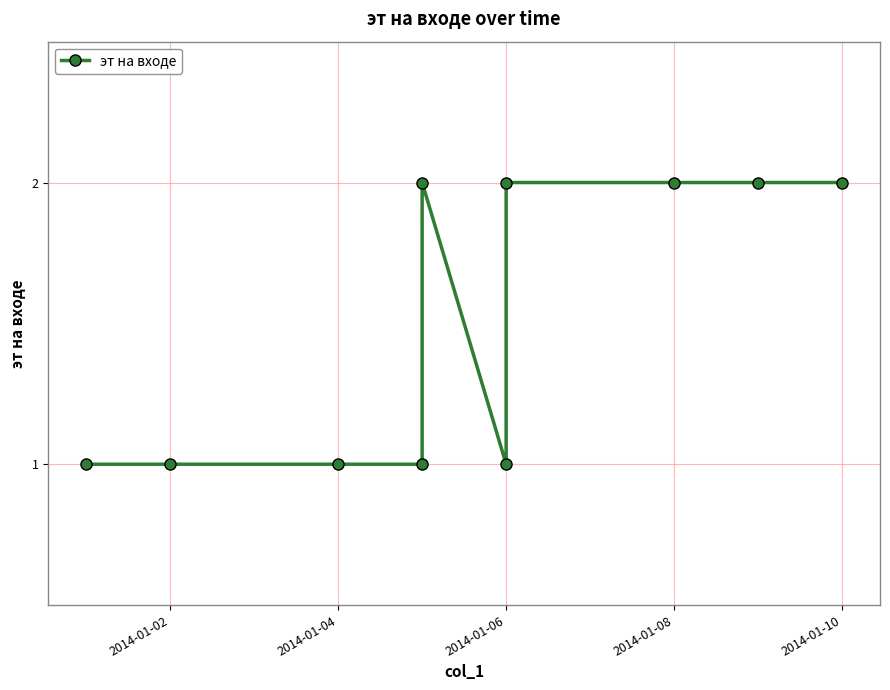

Reading left to right, extract all data points from this chart.

1	1	1	1	2	1	2	2	2	2